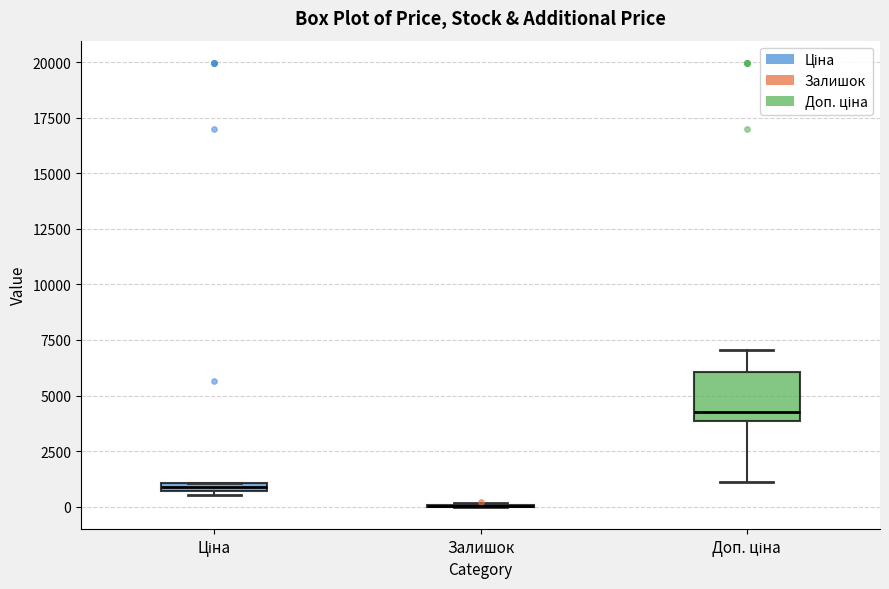

Where is the upper edge of the box for Ціна on the y-axis? The values are not printed on the chart, so give them approximately, as read against the axis.

1000